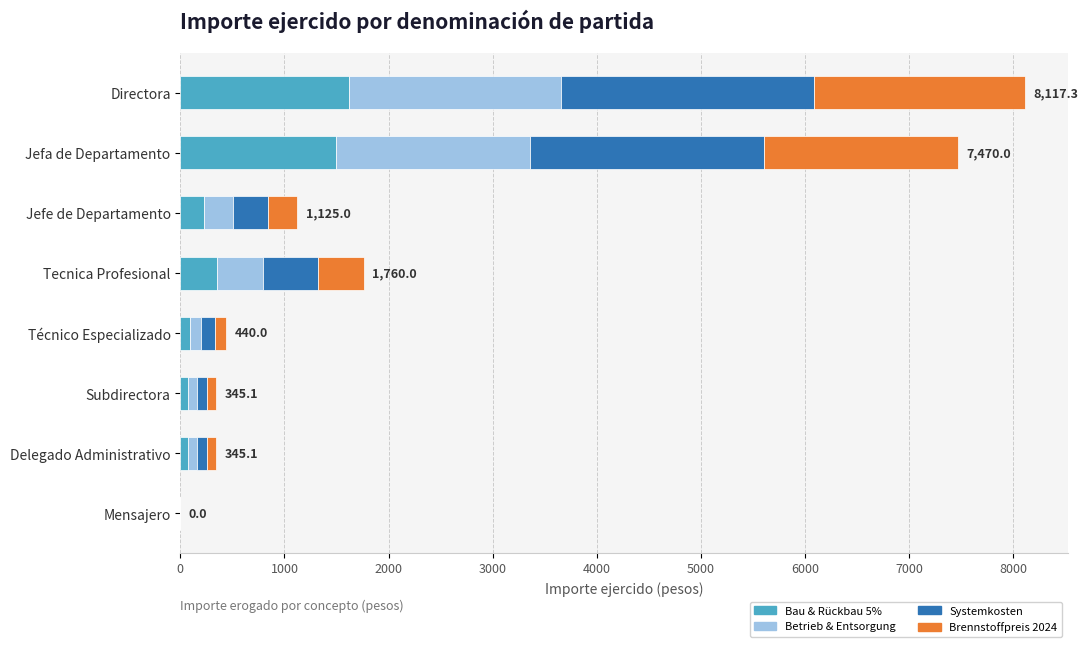

What is the highest value of the Bau & Rückbau 5% series?

1623.5